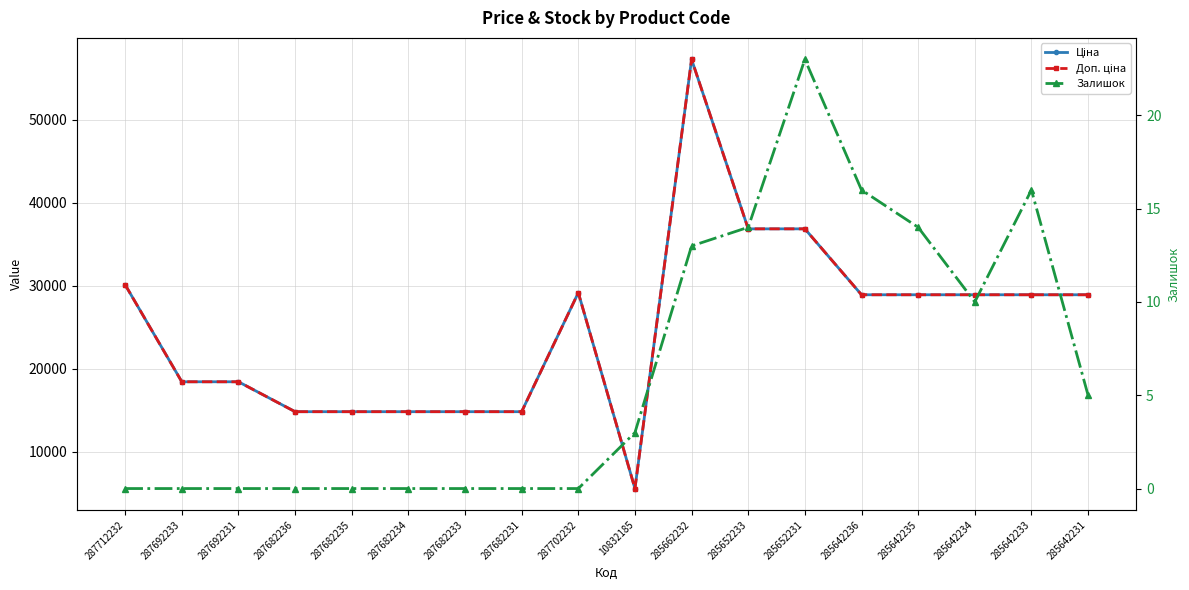

What is the lowest value of the Ціна series?

5560.3